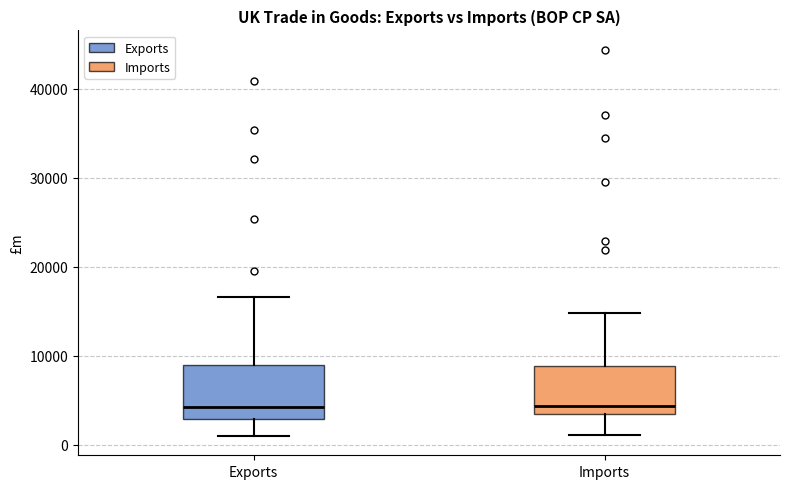

Reading left to right, read every box against the y-axis: the position of its median line, the range the box covers, and the ends of its whiskers. The values are not printed on the chart, so give them approximately, as read against the axis.

Exports: median 4000, box 3000 to 9000, whiskers 1000 to 17000
Imports: median 4000, box 3000 to 9000, whiskers 1000 to 15000